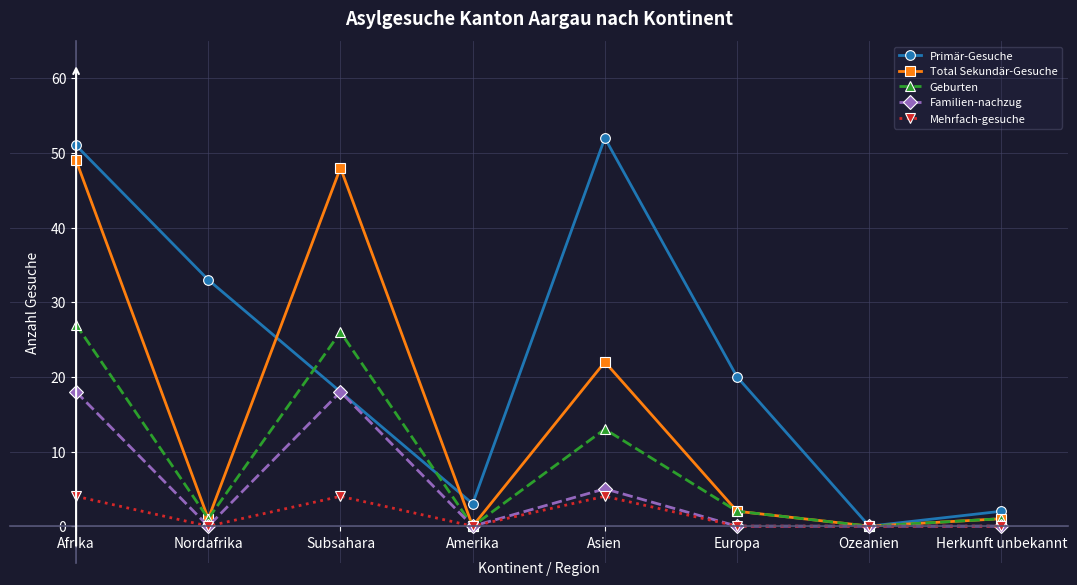

At which category is the sum across all series the highest?

Afrika